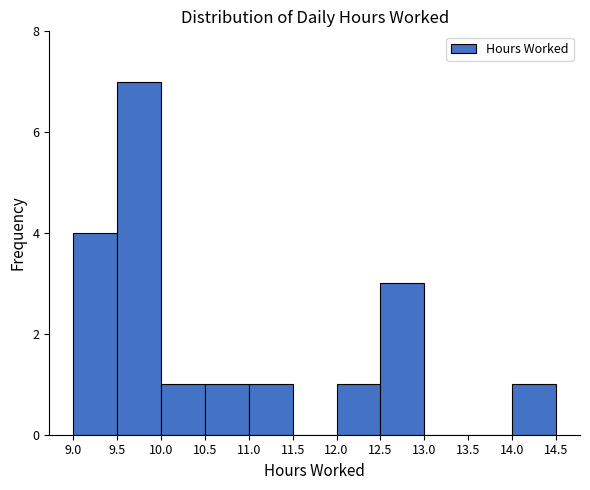

Reading left to right, list every bar in this chart as the range it spans on the x-axis followed by its height. The values are not printed on the chart, so give them approximately, as read against the axis.

9.0 to 9.5: 4
9.5 to 10.0: 7
10.0 to 10.5: 1
10.5 to 11.0: 1
11.0 to 11.5: 1
11.5 to 12.0: 0
12.0 to 12.5: 1
12.5 to 13.0: 3
13.0 to 13.5: 0
13.5 to 14.0: 0
14.0 to 14.5: 1